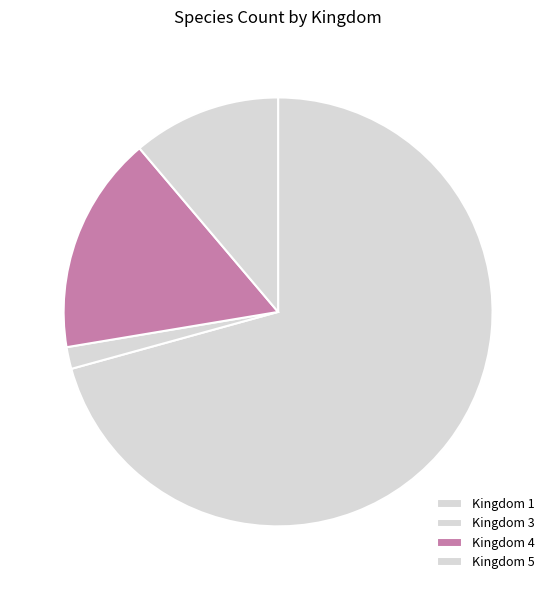

Is there a majority slice in this chart?

Yes